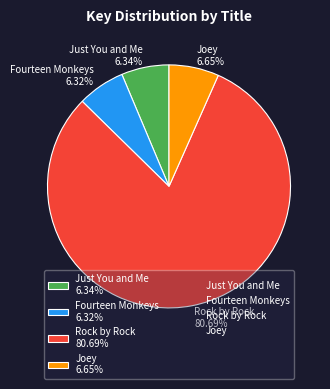

Which slice is the largest?

Rock by Rock